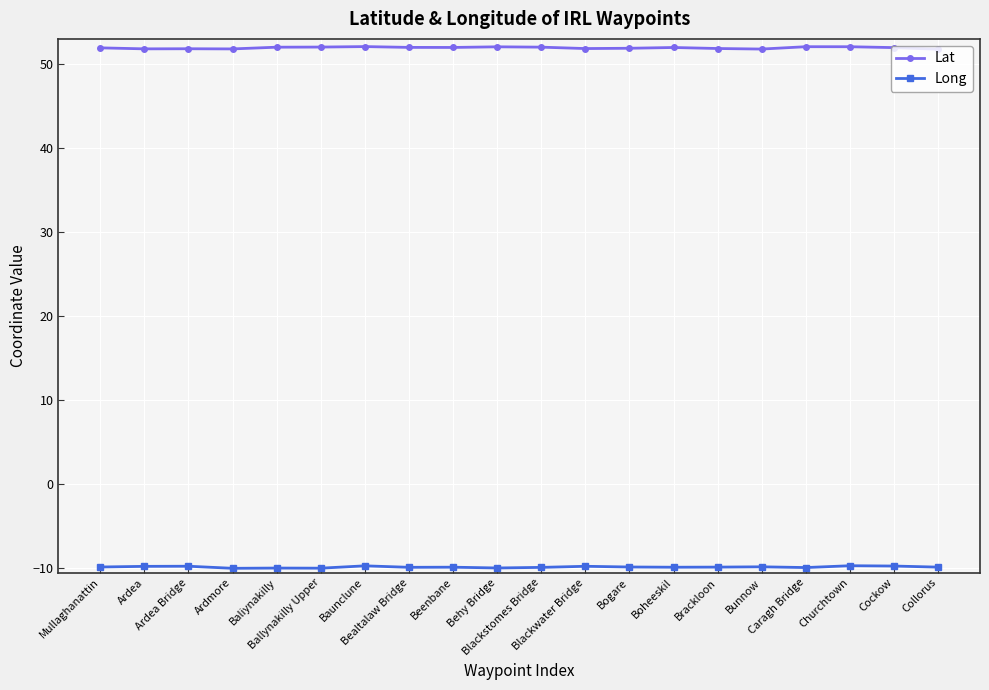

What is the difference between the Lat values at Bogare and Ardea?

0.1